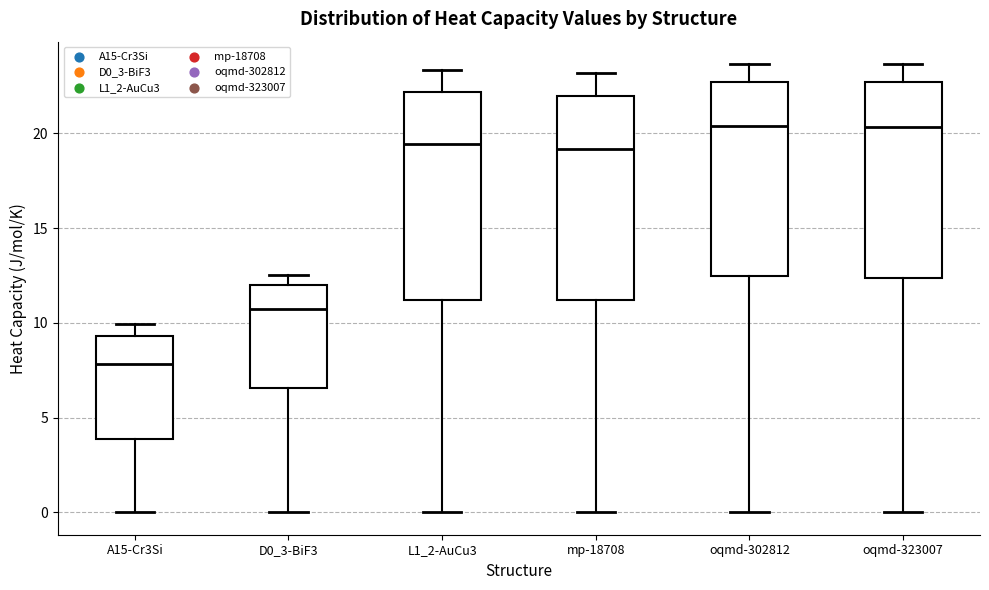

Reading left to right, read every box against the y-axis: the position of its median line, the range the box covers, and the ends of its whiskers. The values are not printed on the chart, so give them approximately, as read against the axis.

A15-Cr3Si: median 8.0, box 4.0 to 9.5, whiskers 0.0 to 10.0
D0_3-BiF3: median 10.5, box 6.5 to 12.0, whiskers 0.0 to 12.5
L1_2-AuCu3: median 19.5, box 11.0 to 22.0, whiskers 0.0 to 23.5
mp-18708: median 19.0, box 11.0 to 22.0, whiskers 0.0 to 23.0
oqmd-302812: median 20.5, box 12.5 to 22.5, whiskers 0.0 to 23.5
oqmd-323007: median 20.5, box 12.5 to 22.5, whiskers 0.0 to 23.5